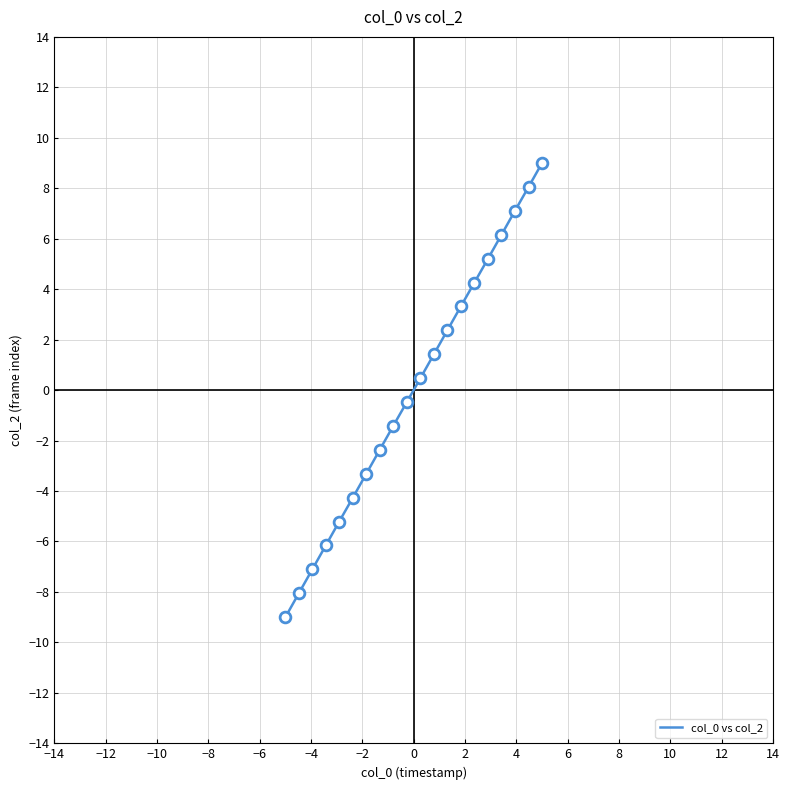

What is the difference between the maximum and minimum values?

18.0